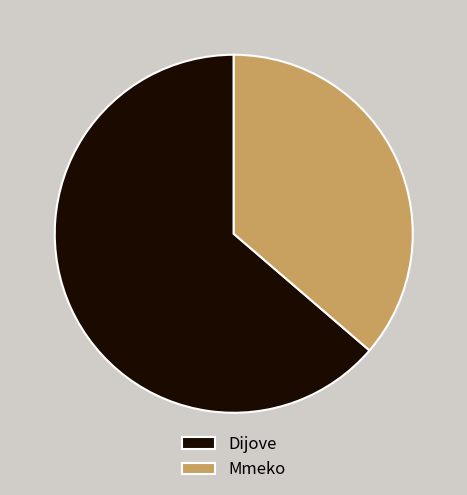

Rank the categories by value from lowest to highest.

Mmeko, Dijove